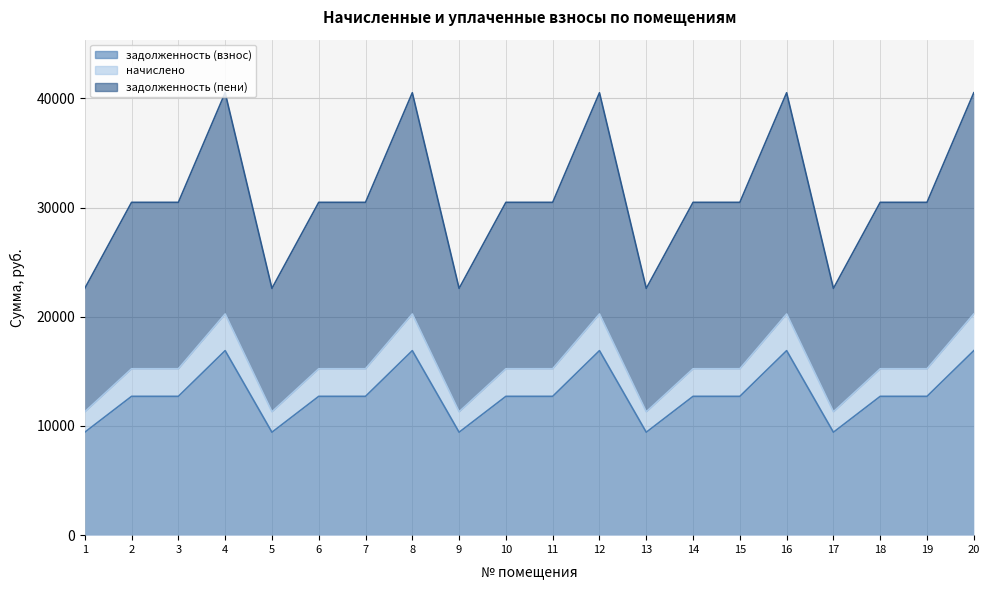

What is the value of the задолженность (взнос) point at the 7th from the left?

12711.6